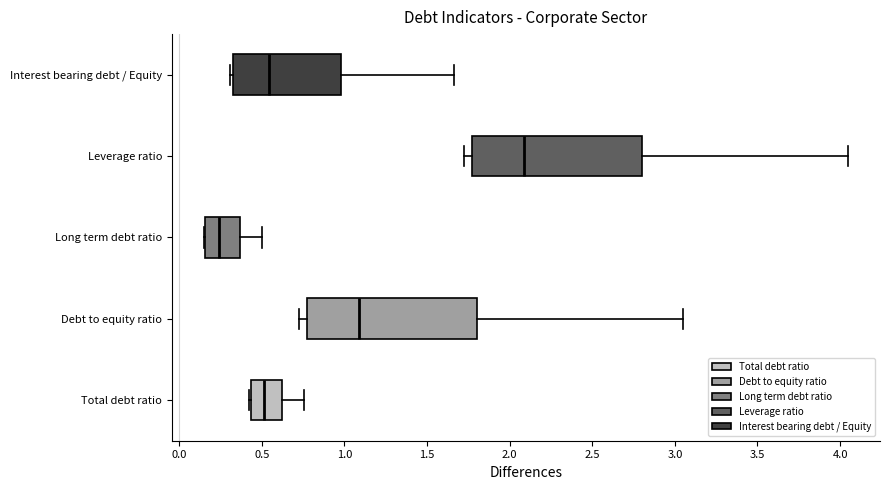

Reading bottom to top, transcribe this box plot: for each box, give where its median line is, the range the box spans, and where its two whiskers end, as read against the x-axis. The values are not printed on the chart, so give them approximately, as read against the axis.

Total debt ratio: median 0.50, box 0.45 to 0.60, whiskers 0.40 to 0.75
Debt to equity ratio: median 1.10, box 0.75 to 1.80, whiskers 0.70 to 3.05
Long term debt ratio: median 0.25, box 0.15 to 0.35, whiskers 0.15 to 0.50
Leverage ratio: median 2.10, box 1.75 to 2.80, whiskers 1.70 to 4.05
Interest bearing debt / Equity: median 0.55, box 0.35 to 1.00, whiskers 0.30 to 1.65